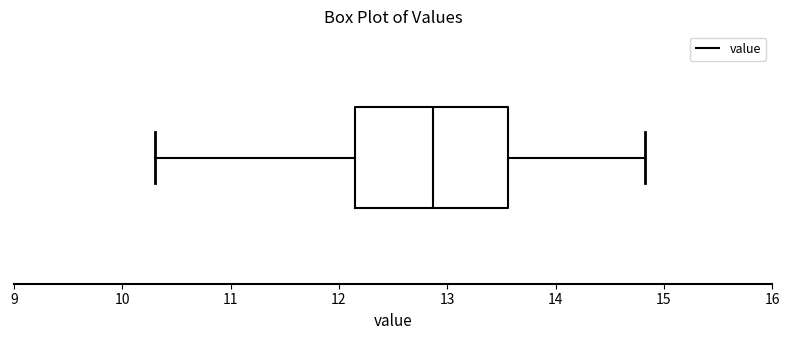

Where is the right edge of the box on the x-axis? The values are not printed on the chart, so give them approximately, as read against the axis.

13.6